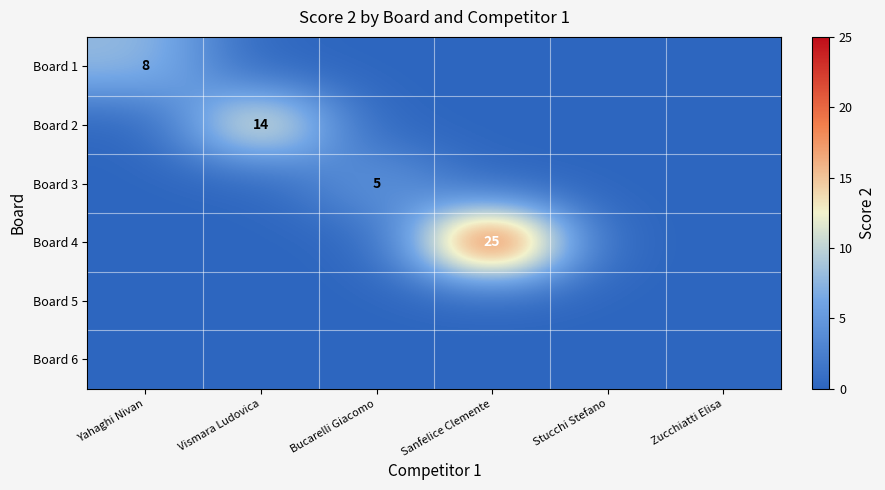

Between Stucchi Stefano and Yahaghi Nivan, which is larger?

Yahaghi Nivan